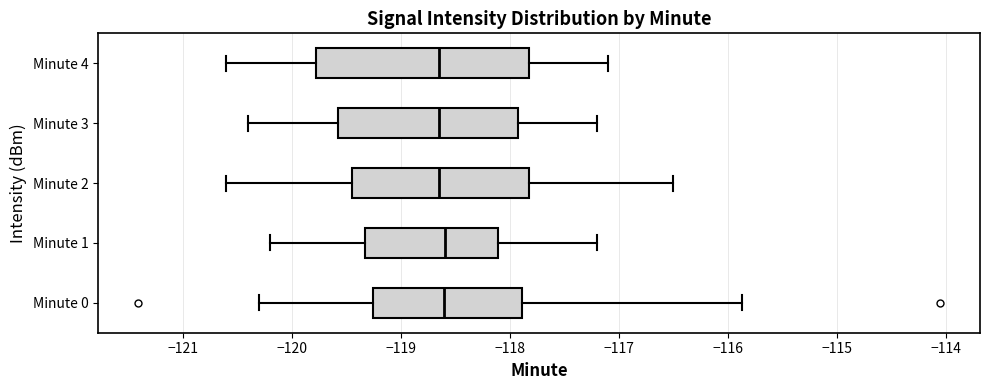

Reading bottom to top, transcribe this box plot: for each box, give where its median line is, the range the box spans, and where its two whiskers end, as read against the x-axis. The values are not printed on the chart, so give them approximately, as read against the axis.

Minute 0: median -118.6, box -119.3 to -117.9, whiskers -120.3 to -115.9
Minute 1: median -118.6, box -119.3 to -118.1, whiskers -120.2 to -117.2
Minute 2: median -118.6, box -119.4 to -117.8, whiskers -120.6 to -116.5
Minute 3: median -118.6, box -119.6 to -117.9, whiskers -120.4 to -117.2
Minute 4: median -118.6, box -119.8 to -117.8, whiskers -120.6 to -117.1